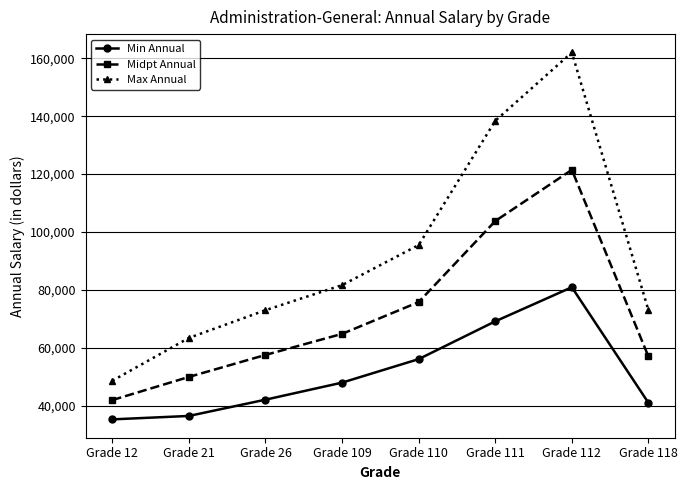

Is it true that Midpt Annual equals 49992.8 at Grade 21?

True